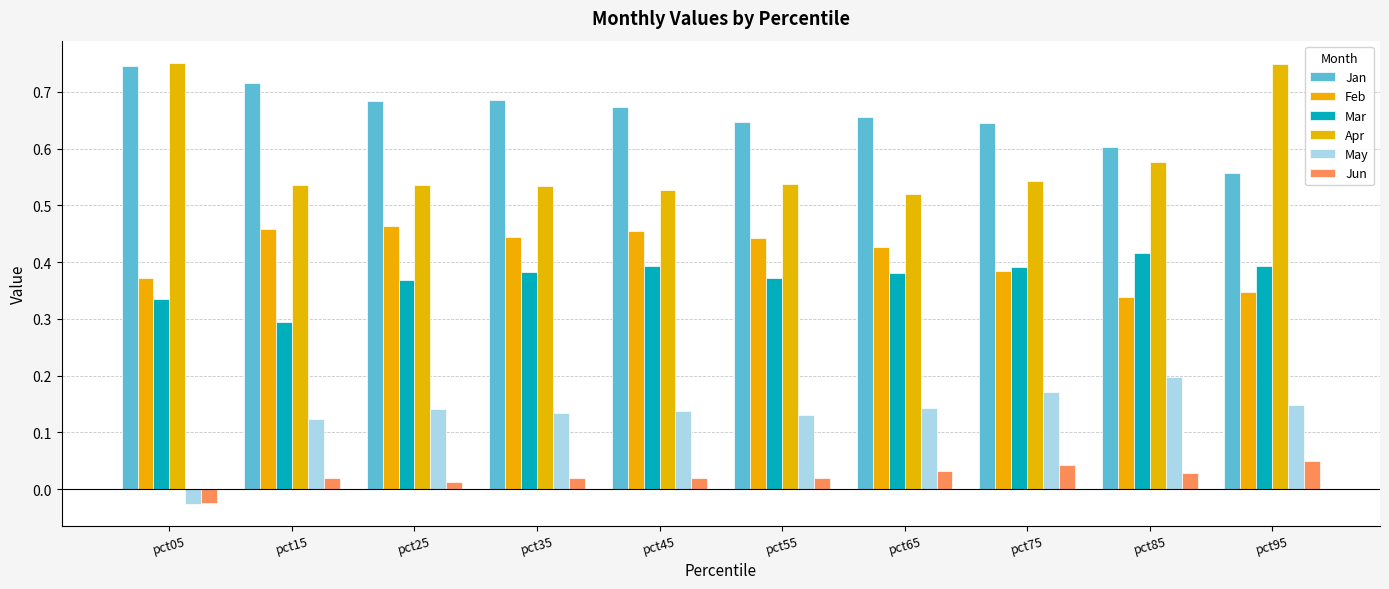

How many bars are there in each group?

6